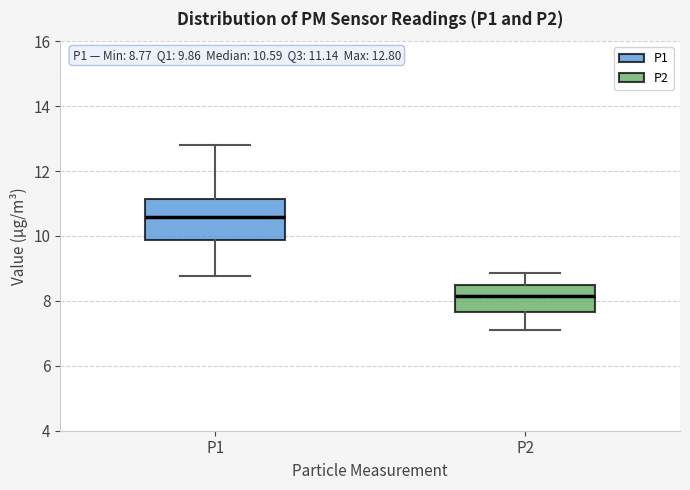

Comparing the boxes themselves (not the whiskers), which one is the tallest?

P1